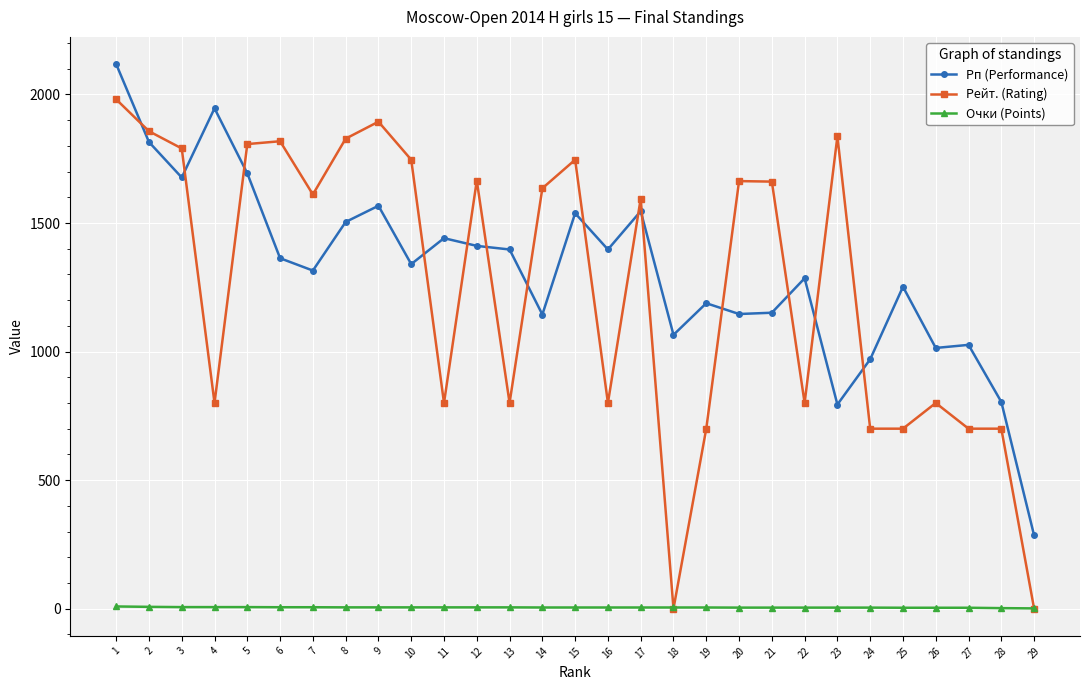

True or false: Рп (Performance) has more than 0 interior local peaks.

True